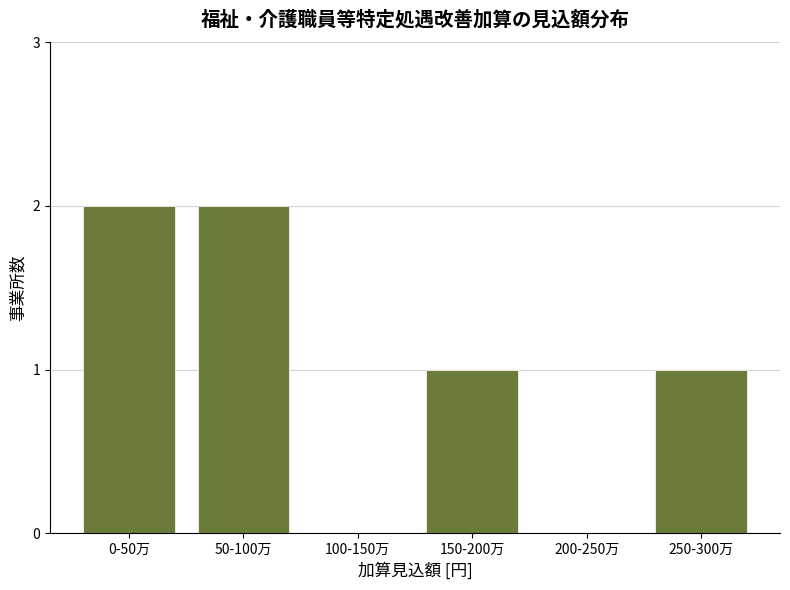

Reading left to right, transcribe all the data shown in this chart.

0-50万=2	50-100万=2	100-150万=0	150-200万=1	200-250万=0	250-300万=1